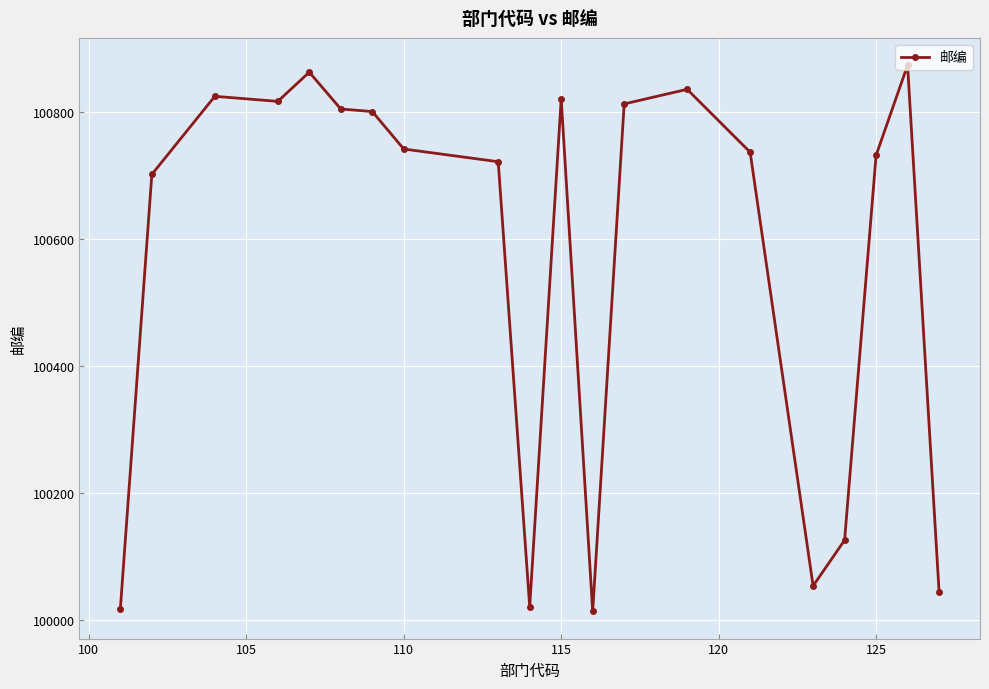

How many distinct data groups are displayed?

1